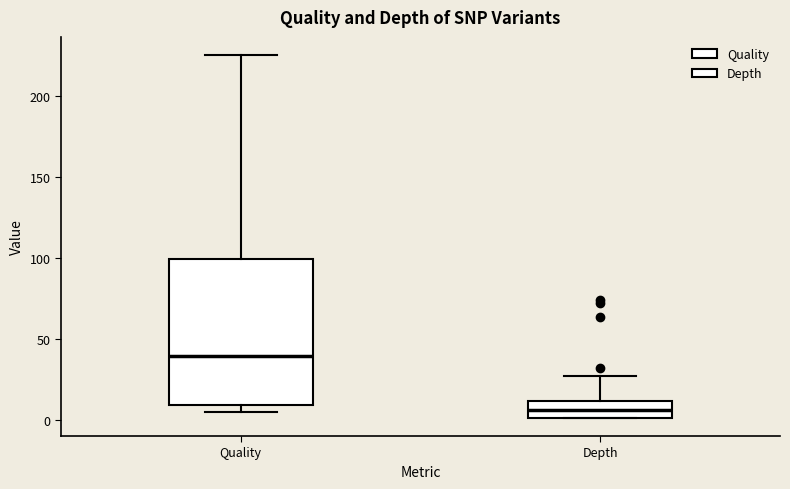

Where does the upper whisker of the box for Quality end on the y-axis? The values are not printed on the chart, so give them approximately, as read against the axis.

225